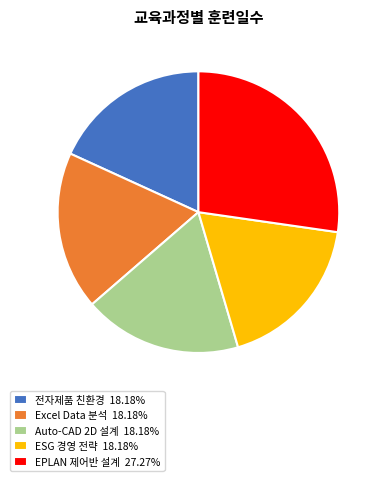

Is the sum of 전자제품 친환경 18.18% and EPLAN 제어반 설계 27.27% greater than half?

No